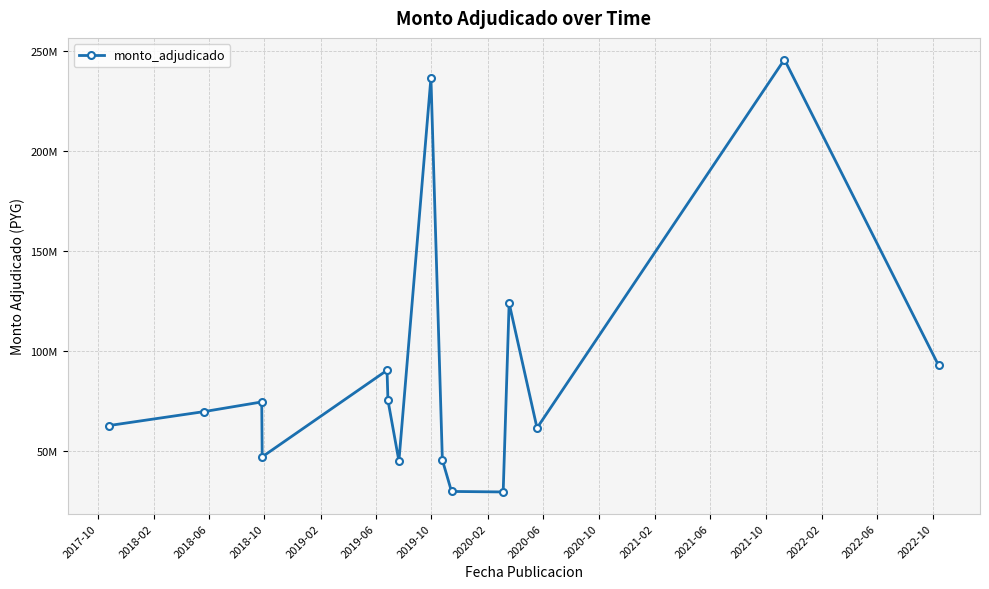

Is this an area chart (filled region under the line)?

No